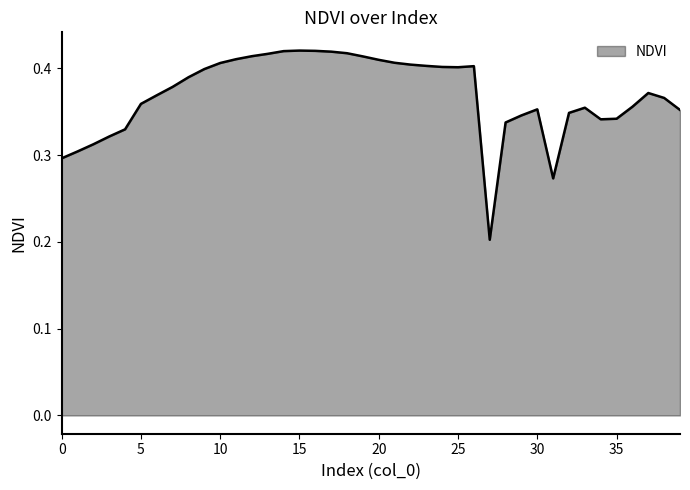

How many lines are shown in the chart?

1